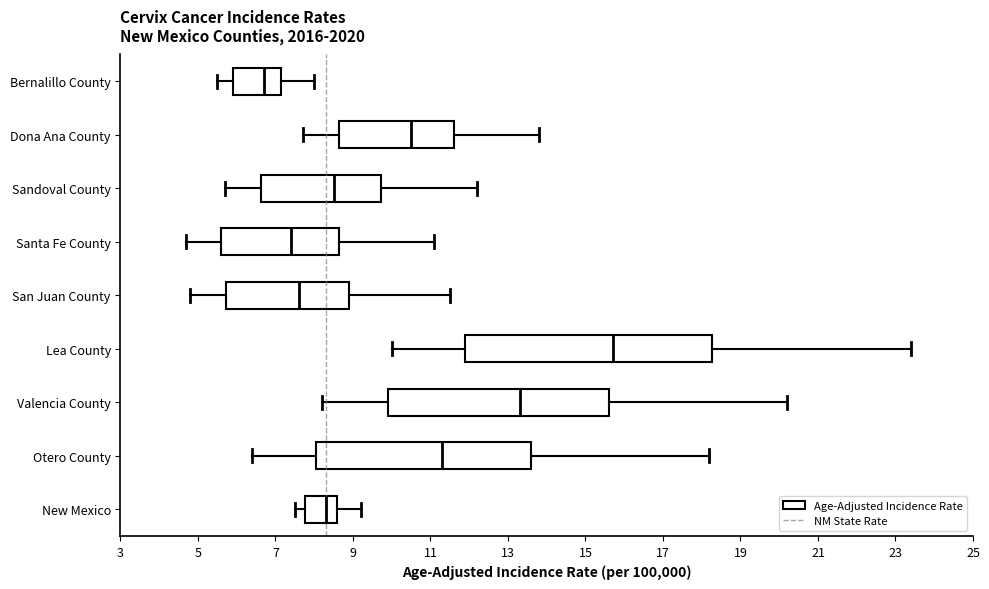

Where does the left whisker of the box for New Mexico end on the x-axis? The values are not printed on the chart, so give them approximately, as read against the axis.

7.6